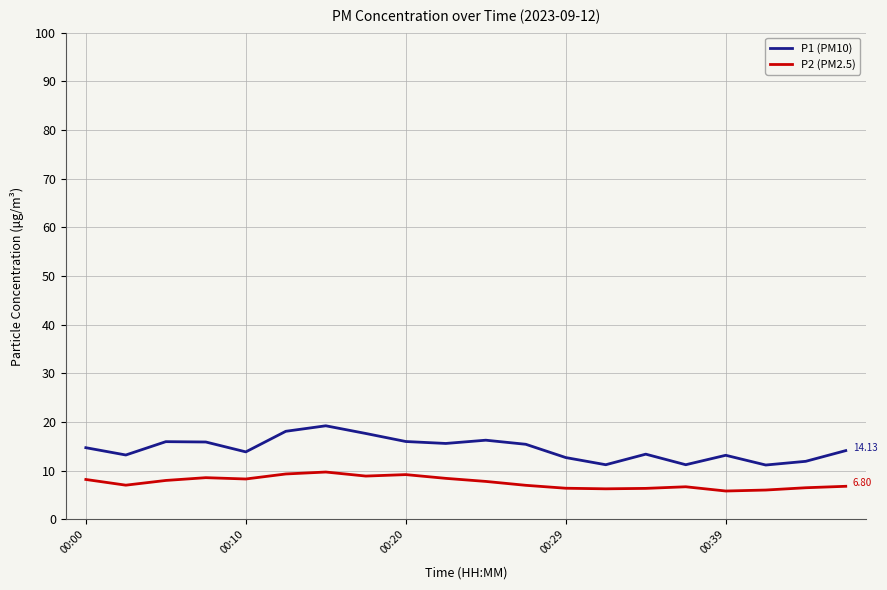

What is the difference between the maximum and minimum values in the P1 (PM10) series?

8.1